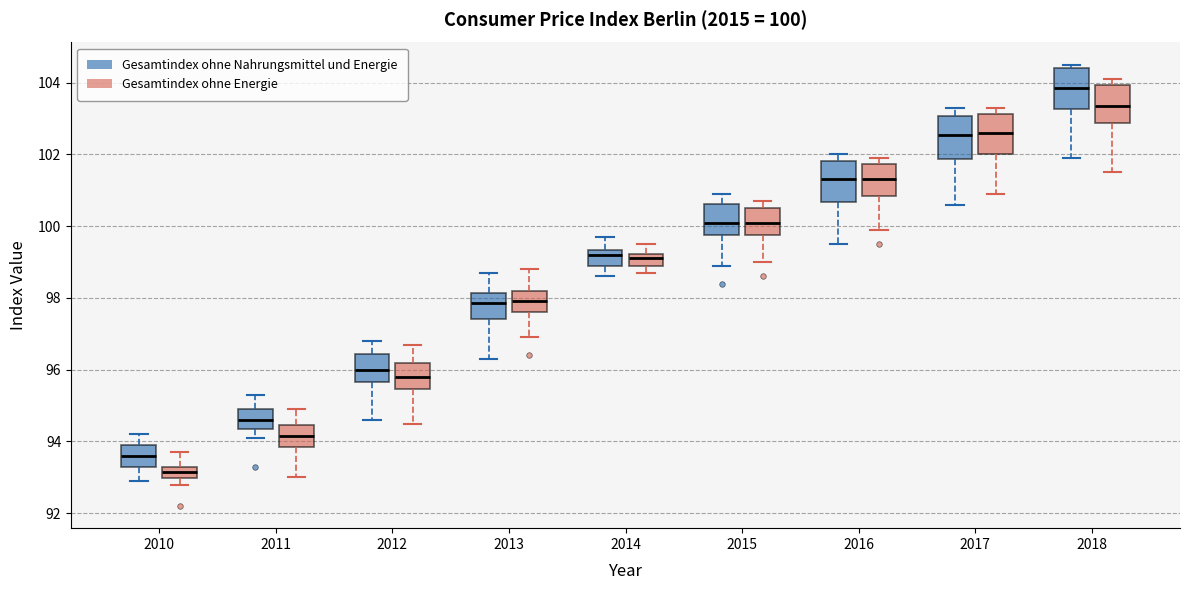

Which box's median line is the highest?

2018 (Gesamtindex ohne Nahrungsmittel und Energie)